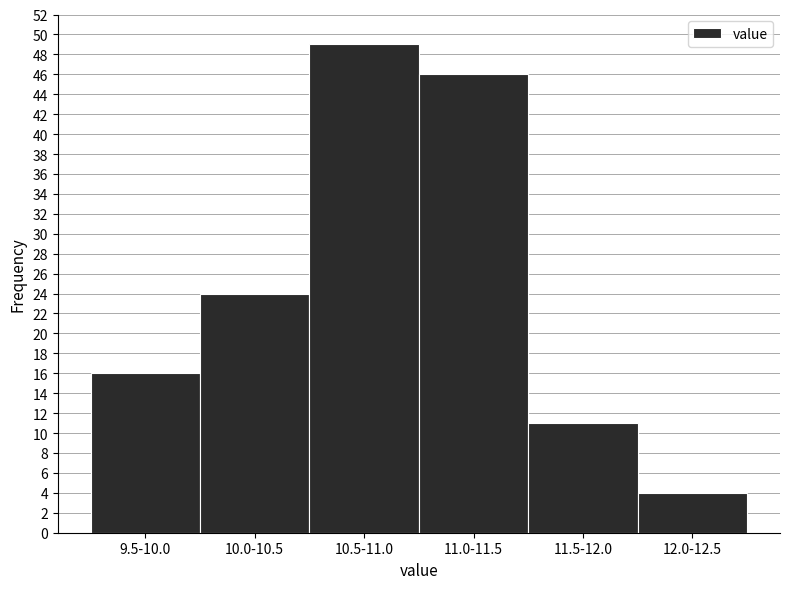

Reading left to right, transcribe all the data shown in this chart.

16	24	49	46	11	4